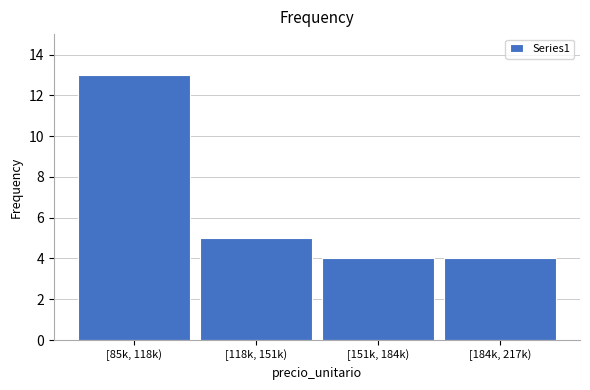

Reading left to right, transcribe all the data shown in this chart.

[85k, 118k)=13	[118k, 151k)=5	[151k, 184k)=4	[184k, 217k)=4